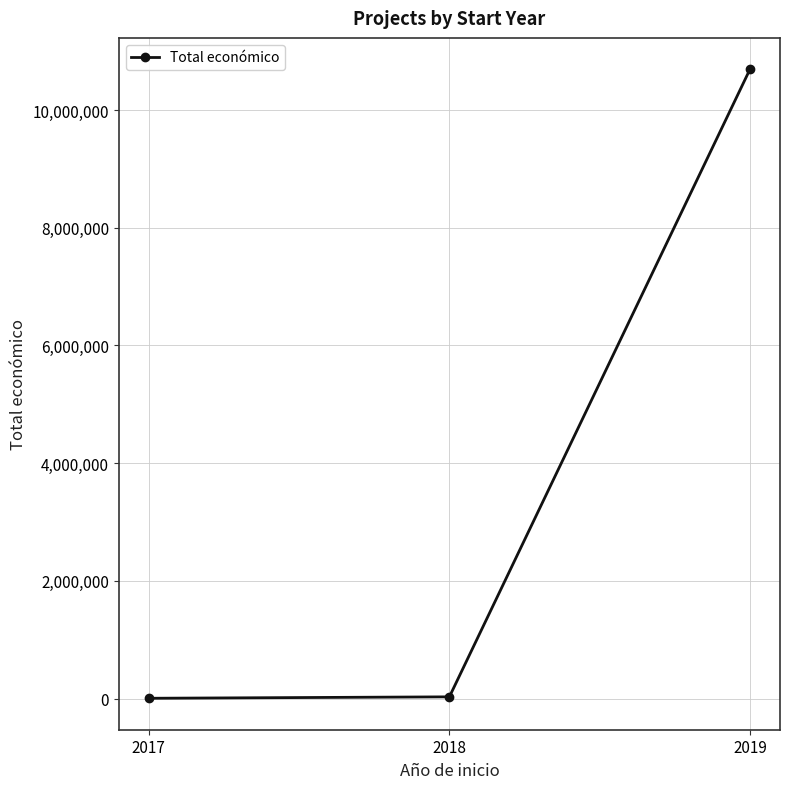

What is the value of the 2nd point from the left?

29051